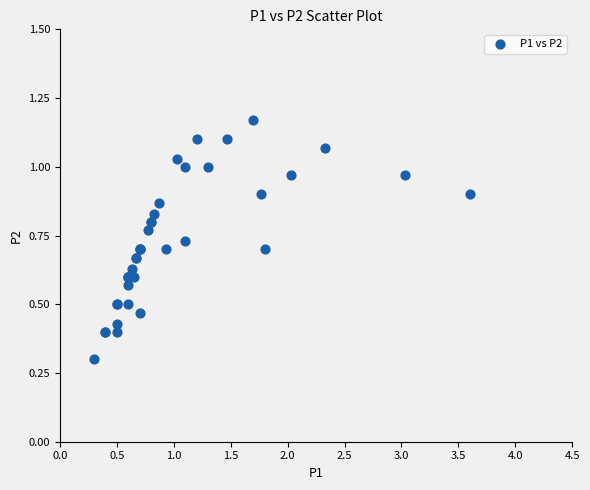

What Y value in the scatter plot is closest to 0?

0.3